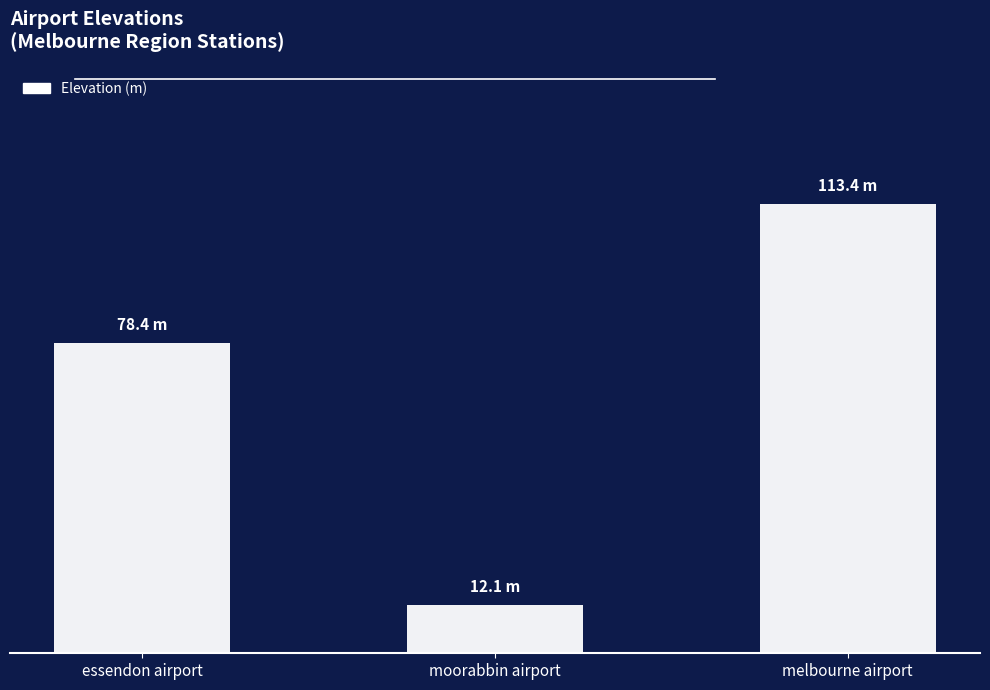

Are the bars horizontal?

No